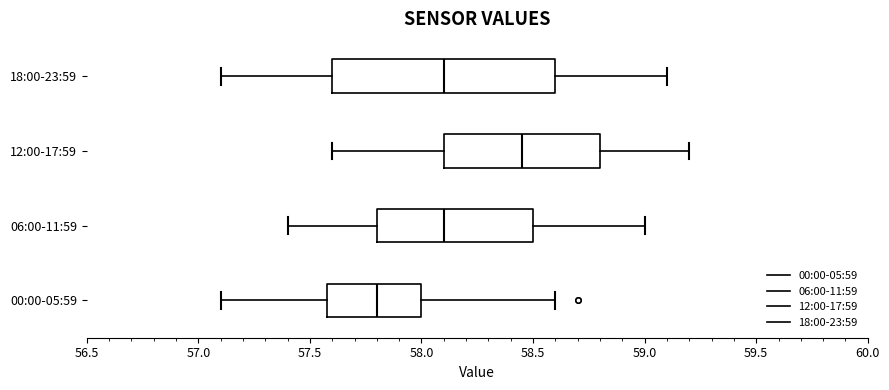

Which box is the widest, from its left edge to its right edge?

18:00-23:59